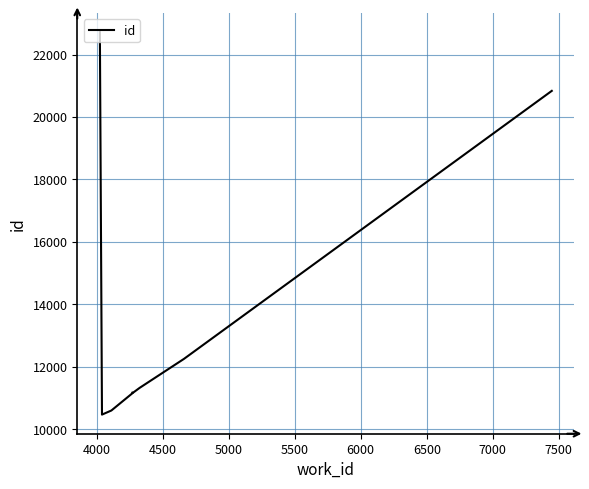

Between 4000 and 7000, which is larger?

7000